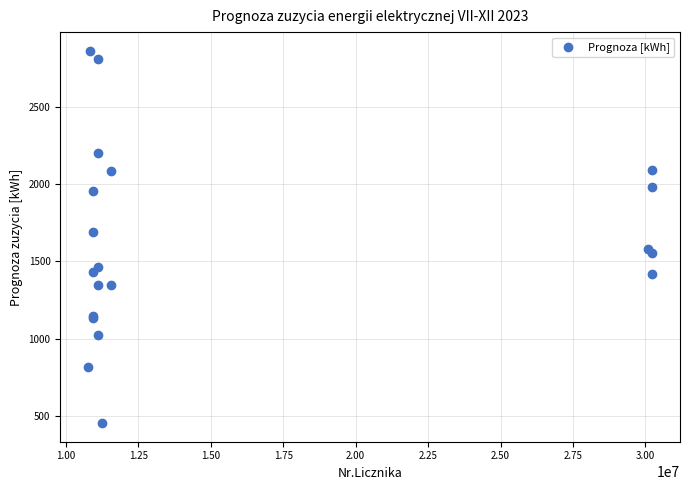

What Y value in the scatter plot is closest to 1658?

1692